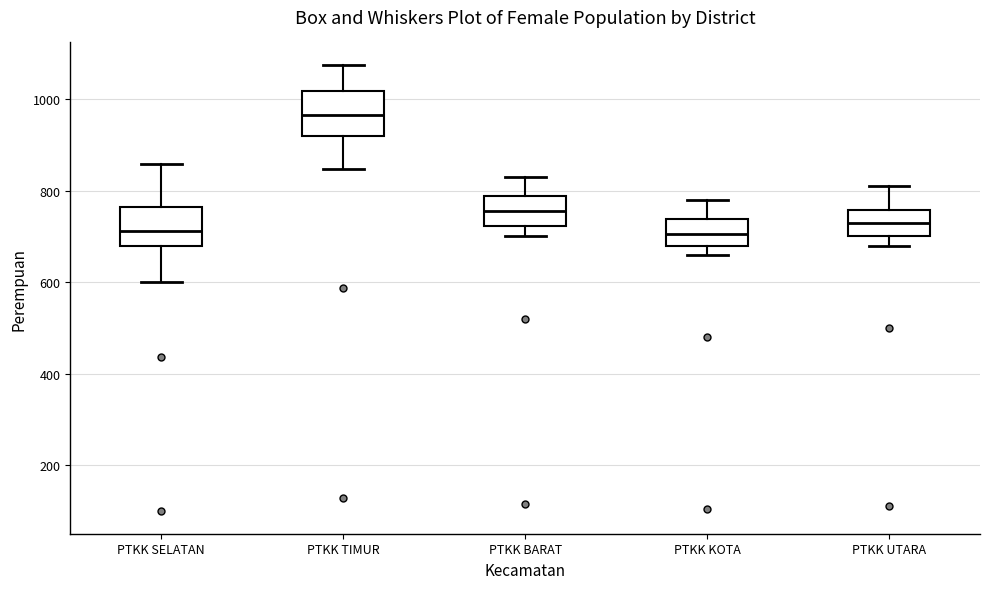

Which box's median line is the highest?

PTKK TIMUR